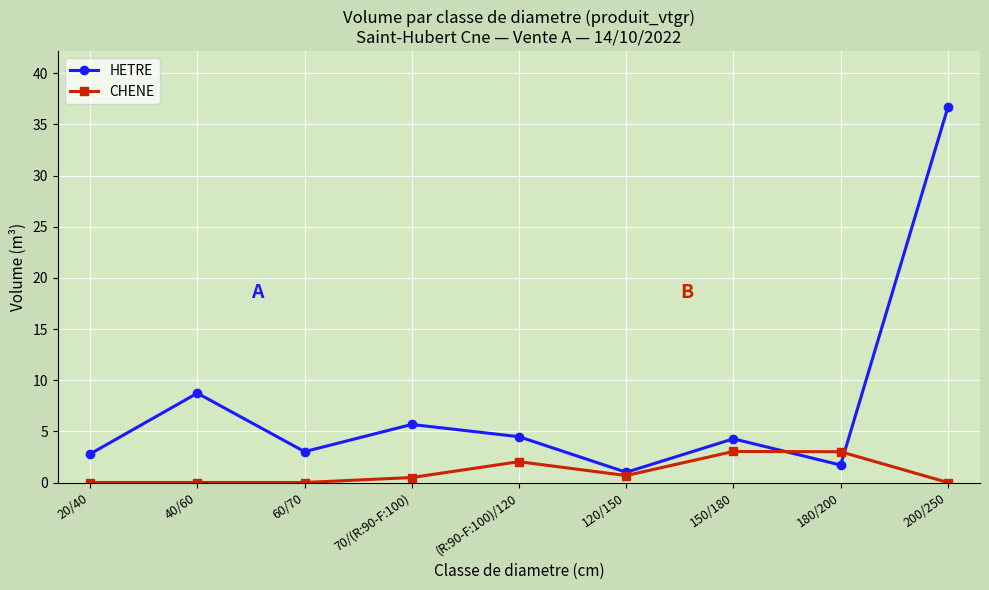

How many interior local peaks does the HETRE series have?

3